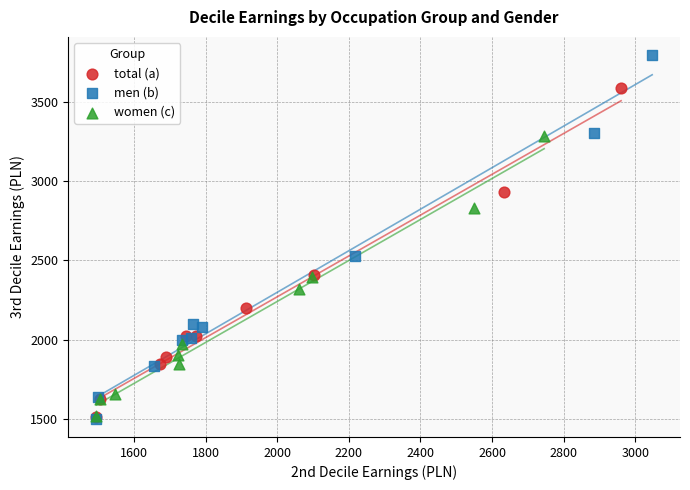

Which series has the widest spread of Y values?

men (b)